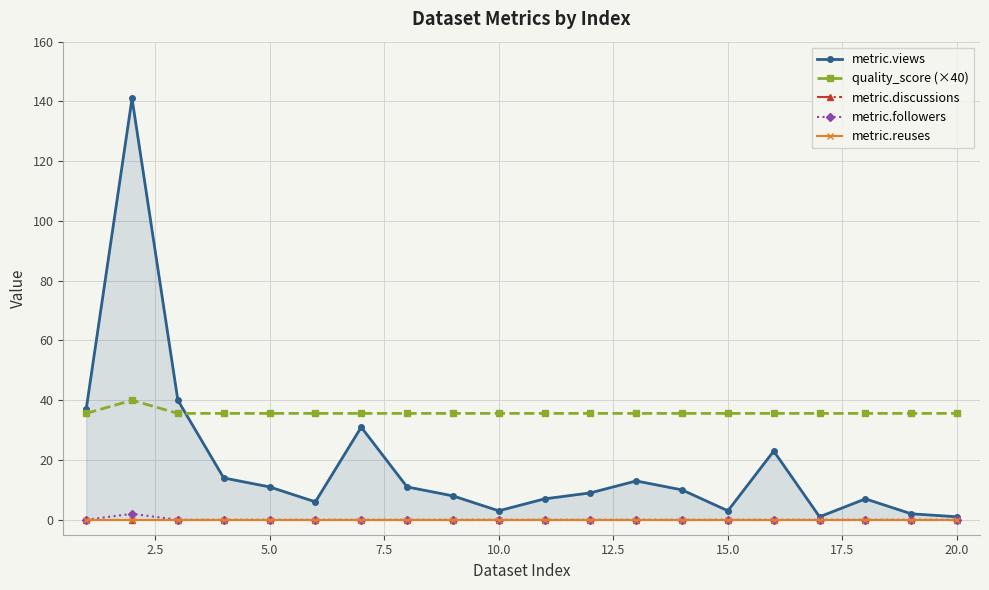

True or false: metric.followers and quality_score (×40) cross at least once.

False